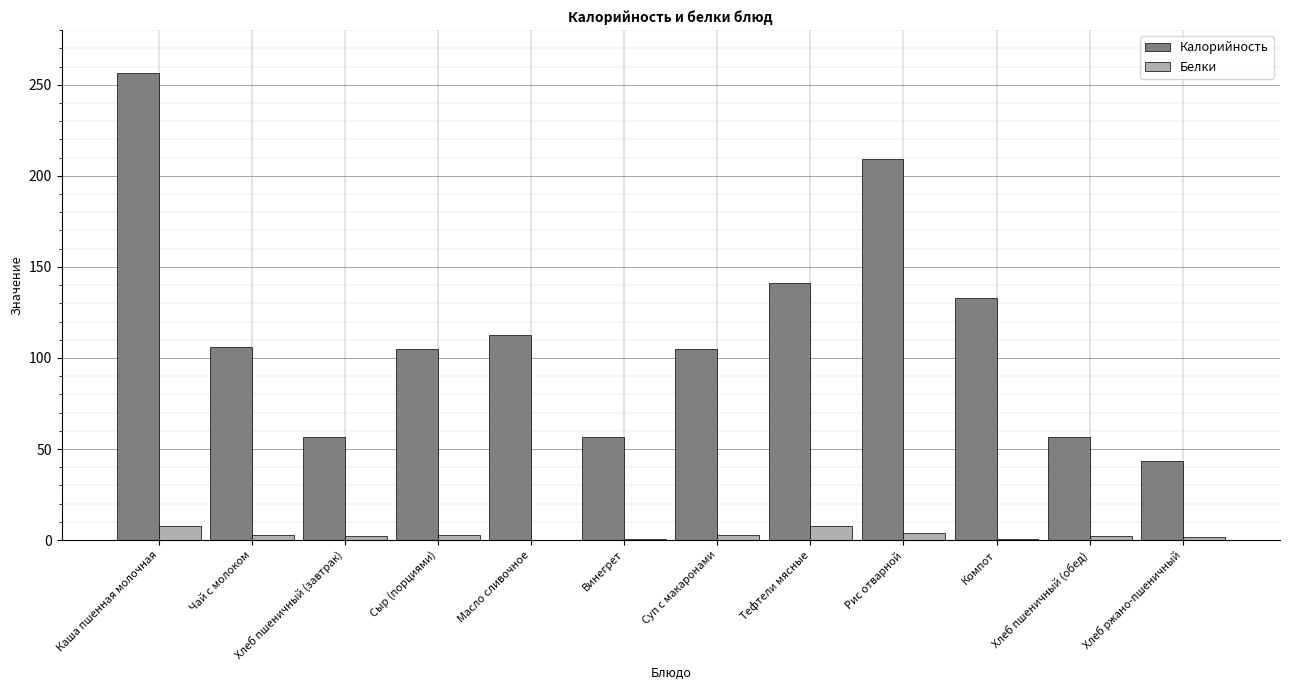

What is the difference between the Калорийность values at Хлеб пшеничный (обед) and Компот?

76.2